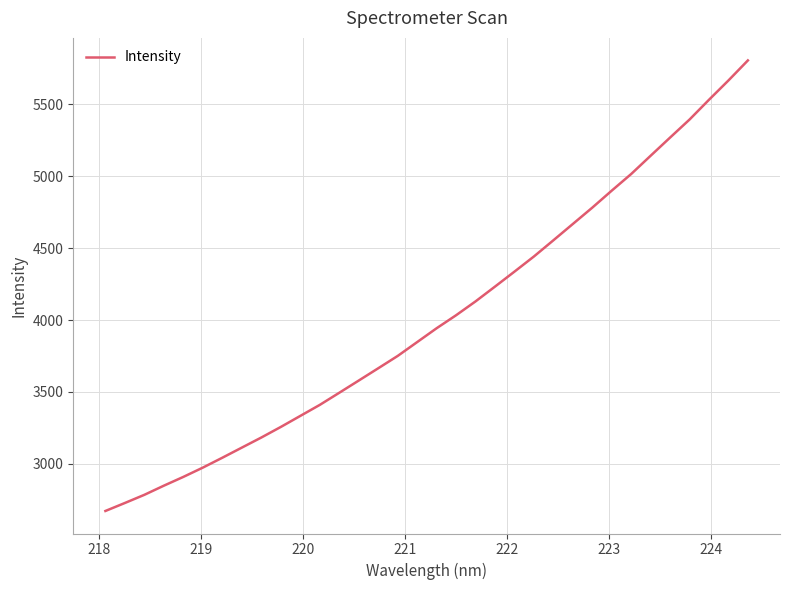

What is the maximum value shown in the chart?

5804.6